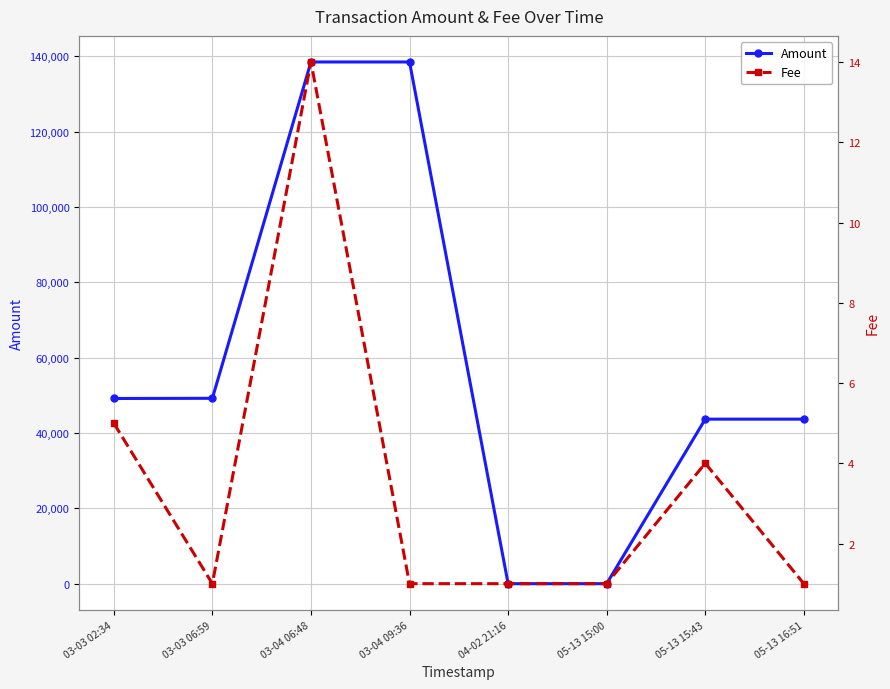

Which series changed the most between 03-04 06:48 and 03-04 09:36?

Fee